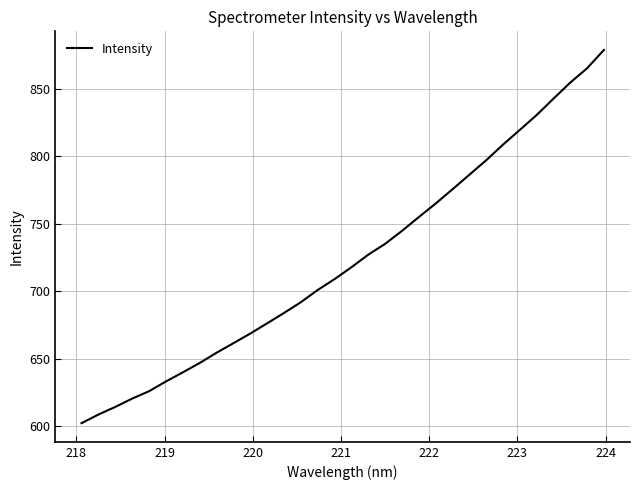

What is the difference between the maximum and minimum values?

276.5